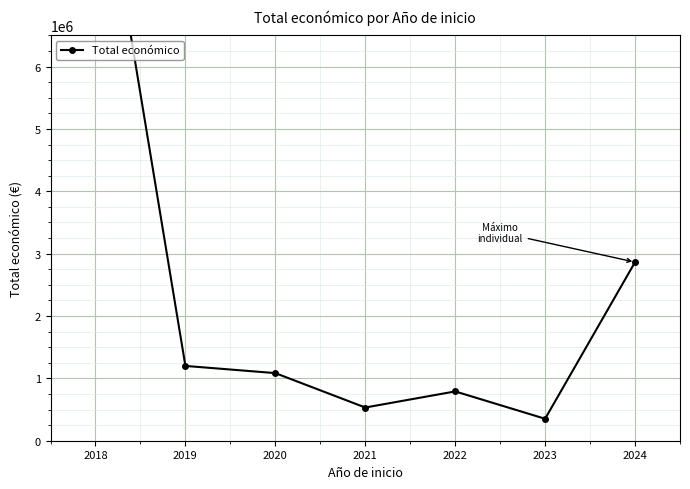

How many points are higher than both their immediate neighbors (excluding endpoints)?

1